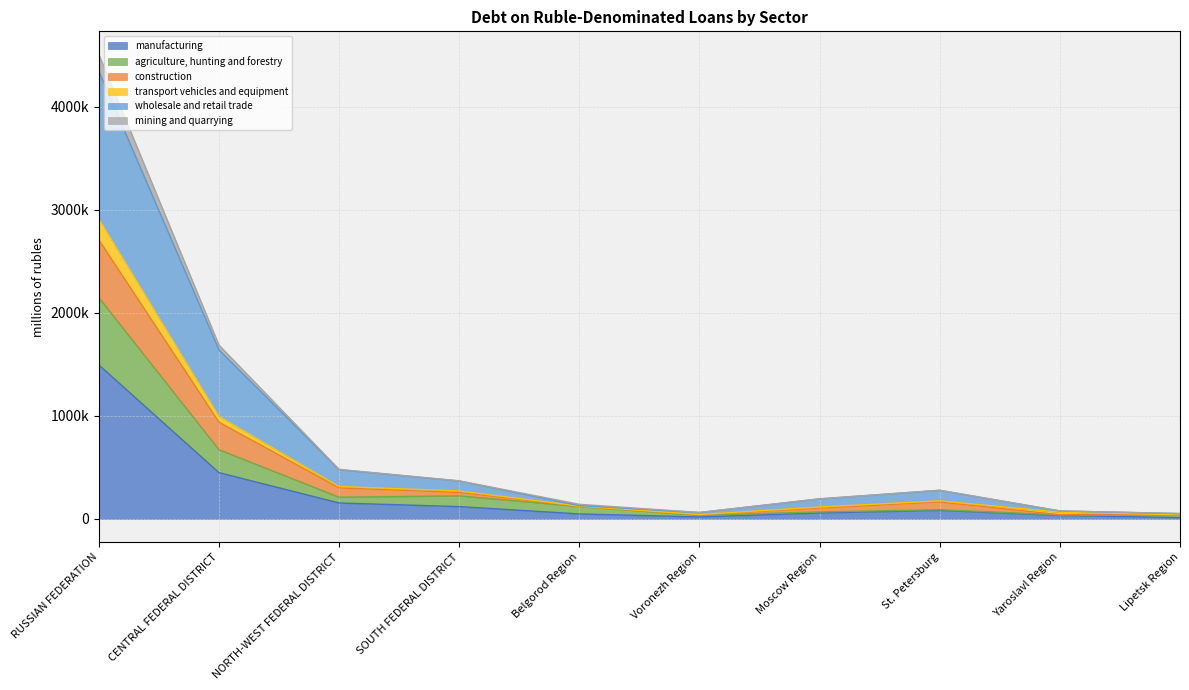

How many categories are shown in the chart?

10